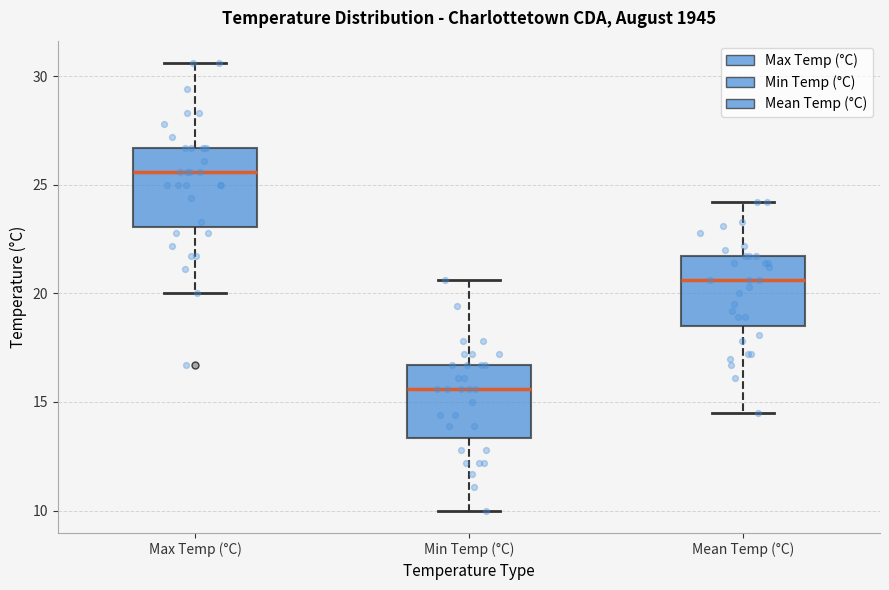

Where is the lower edge of the box for Max Temp (°C) on the y-axis? The values are not printed on the chart, so give them approximately, as read against the axis.

23.0